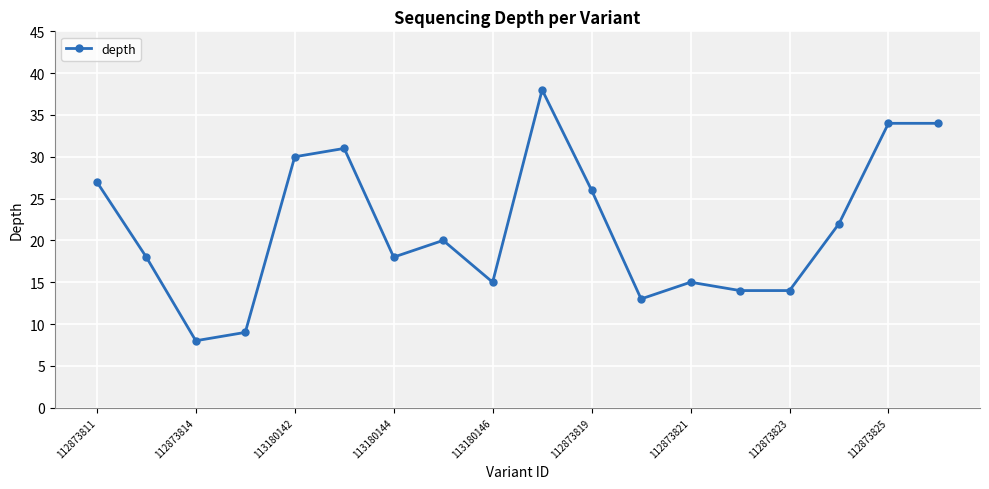

How many data points does each series have?

18